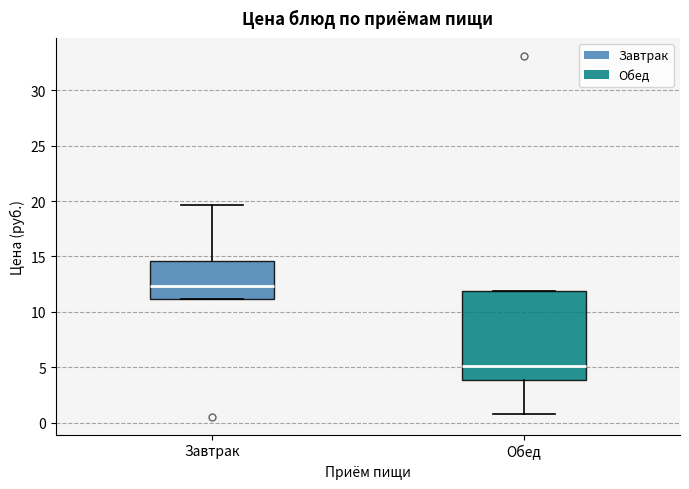

Reading left to right, read every box against the y-axis: the position of its median line, the range the box covers, and the ends of its whiskers. The values are not printed on the chart, so give them approximately, as read against the axis.

Завтрак: median 12.5, box 11.0 to 14.5, whiskers 11.0 to 19.5
Обед: median 5.0, box 4.0 to 12.0, whiskers 1.0 to 12.0